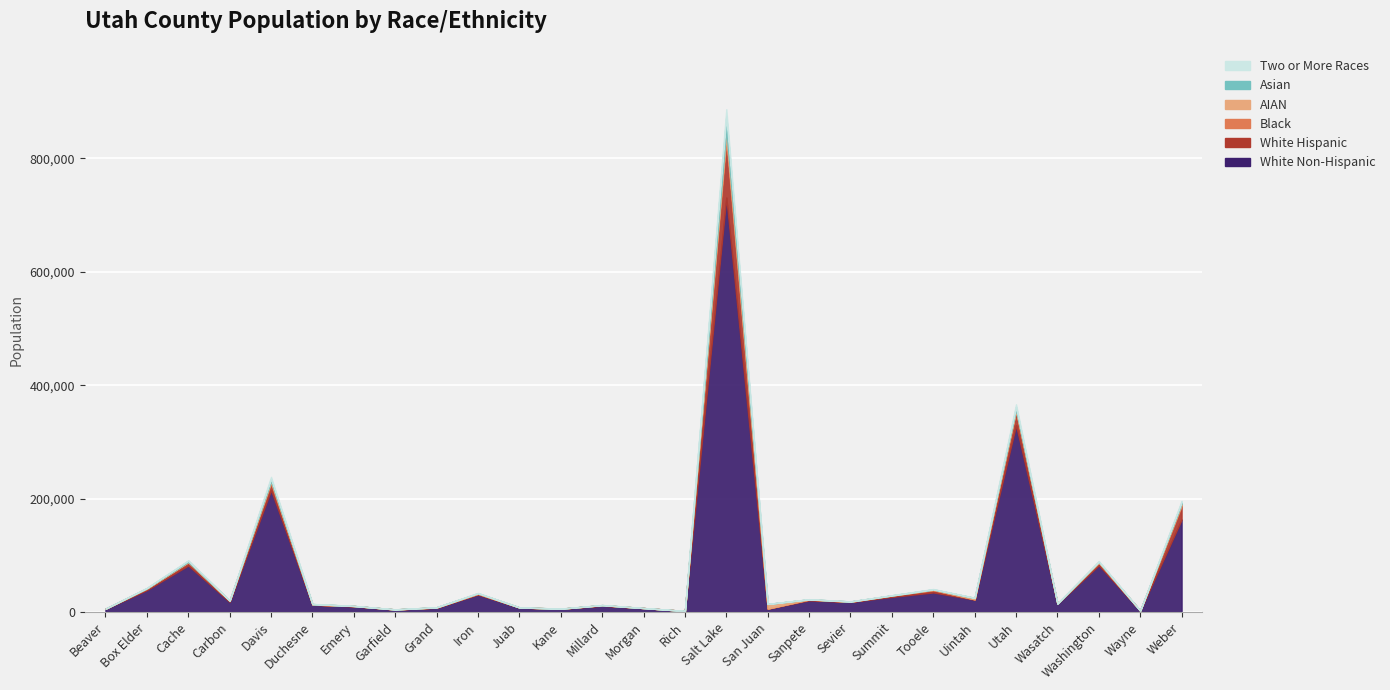

Which series ends up on top after the final intersection of twoplus_tot and aiana_tot?

twoplus_tot